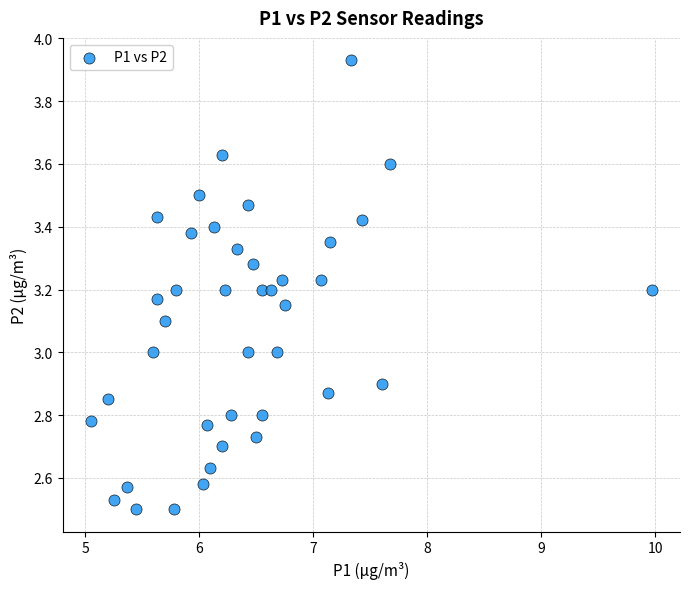

What is the range of Y values (max minus min)?

1.4